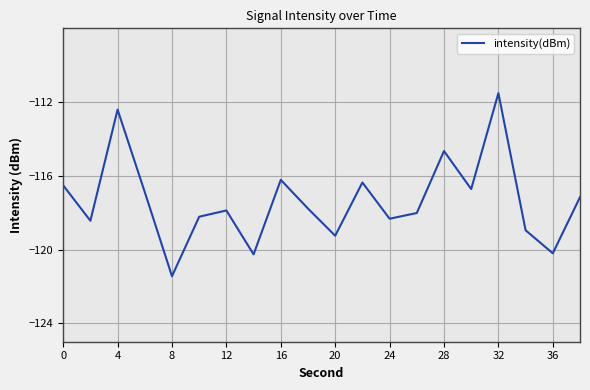

What is the smallest value displayed?

-121.4